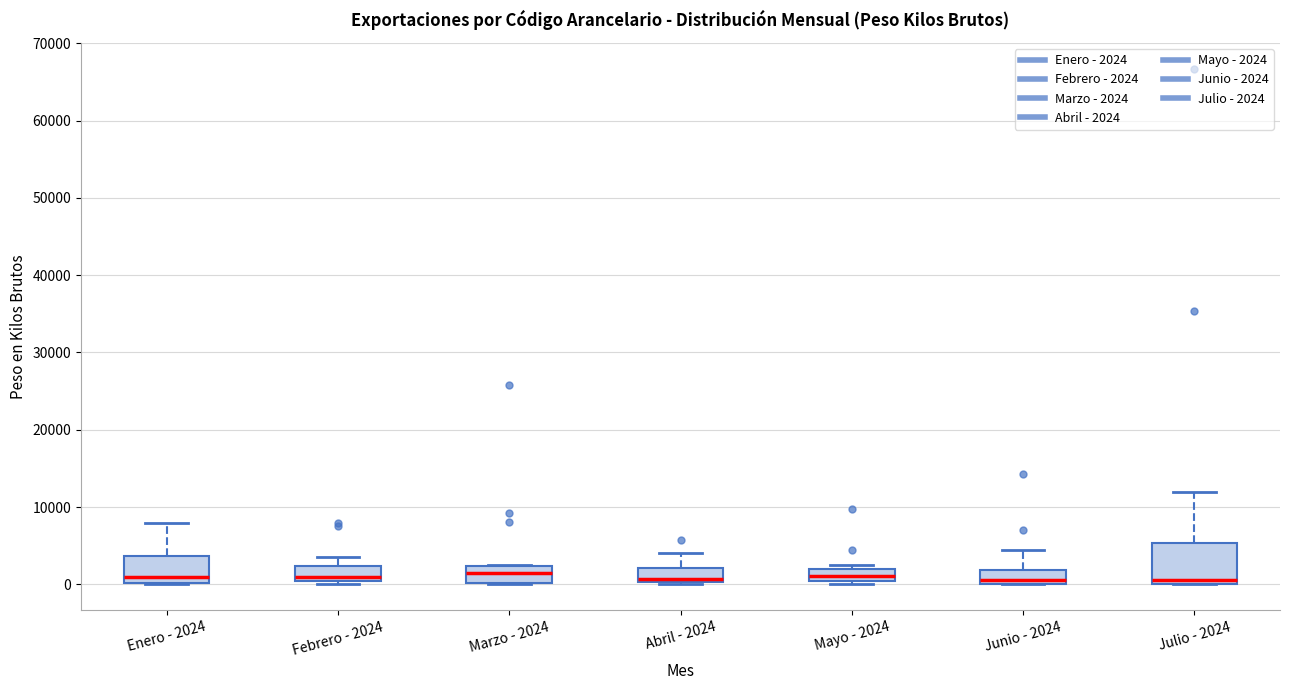

Reading left to right, transcribe this box plot: for each box, give where its median line is, the range the box spans, and where its two whiskers end, as read against the y-axis. The values are not printed on the chart, so give them approximately, as read against the axis.

Enero - 2024: median 1000, box 0 to 4000, whiskers 0 to 8000
Febrero - 2024: median 1000, box 0 to 2000, whiskers 0 (just below the box's lower edge) to 4000
Marzo - 2024: median 2000 (inside the box), box 0 to 2000, whiskers 0 to 3000
Abril - 2024: median 1000, box 0 to 2000, whiskers 0 to 4000
Mayo - 2024: median 1000, box 0 to 2000, whiskers 0 (just below the box's lower edge) to 2000 (just above the box's upper edge)
Junio - 2024: median 1000, box 0 to 2000, whiskers 0 to 4000
Julio - 2024: median 1000, box 0 to 5000, whiskers 0 to 12000